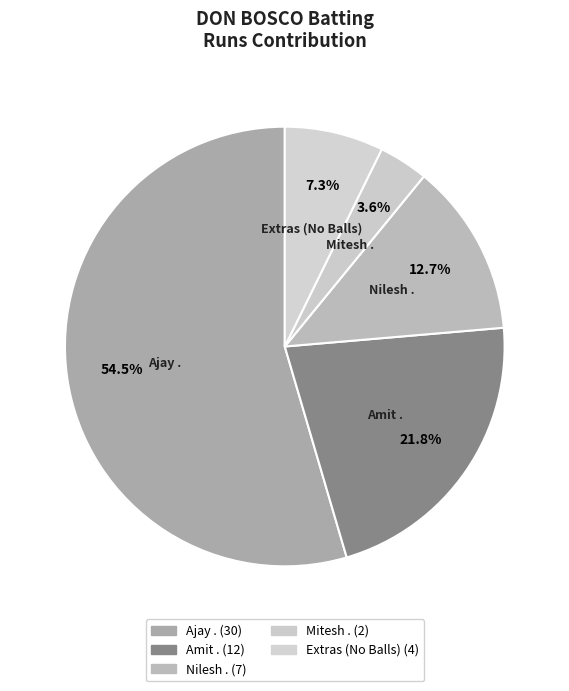

Does Amit . account for over 50% of the chart?

No